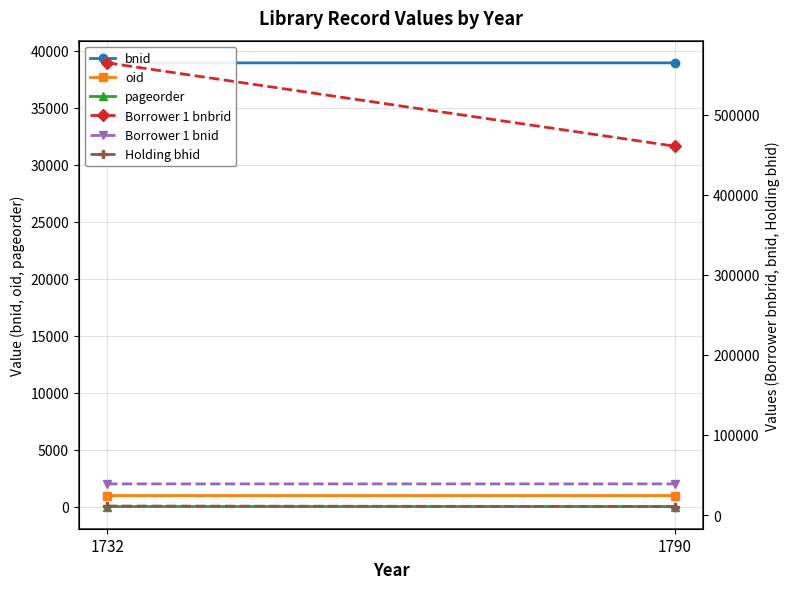

What is the difference between the Borrower 1 bnid values at 1732 and 1790?

1